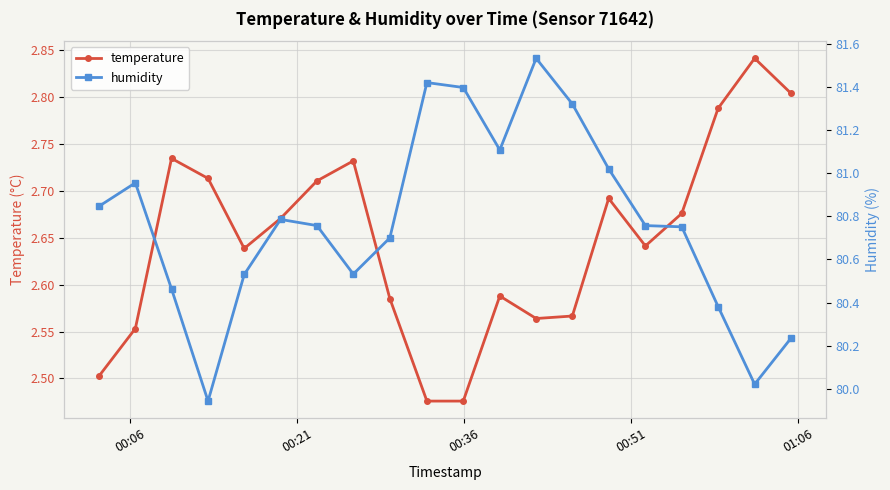

What is the average value of the humidity series?

80.8